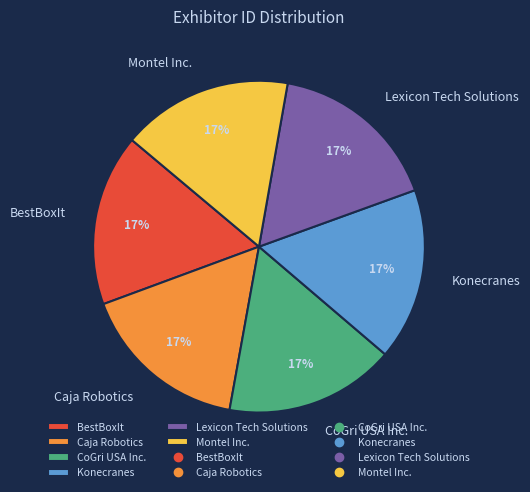

Approximately how many times larger is the value at BestBoxIt compared to Caja Robotics?

1.0